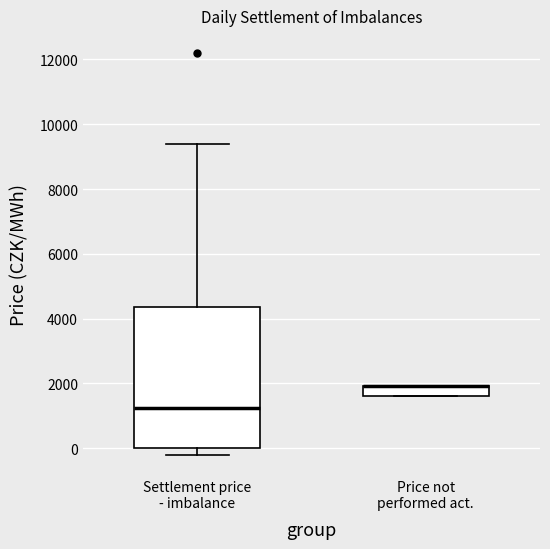

Comparing the boxes themselves (not the whiskers), which one is the tallest?

Settlement price - imbalance